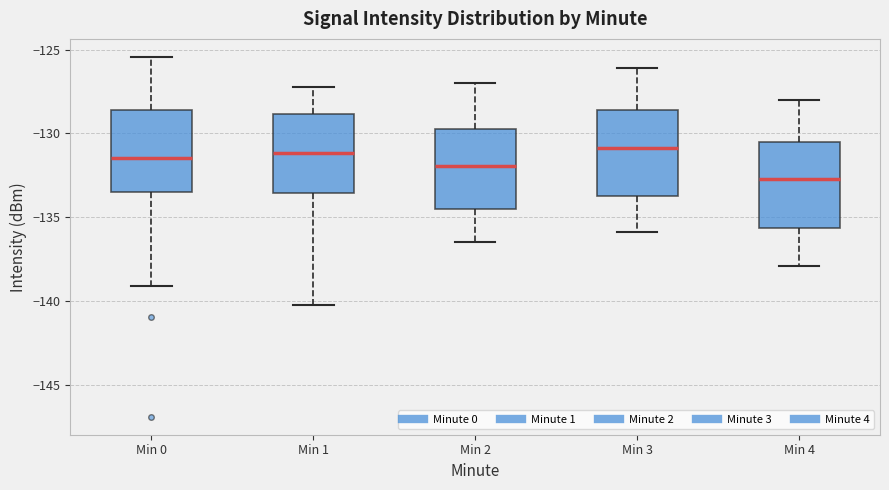

Where does the upper whisker of the box for Min 1 end on the y-axis? The values are not printed on the chart, so give them approximately, as read against the axis.

-127.0